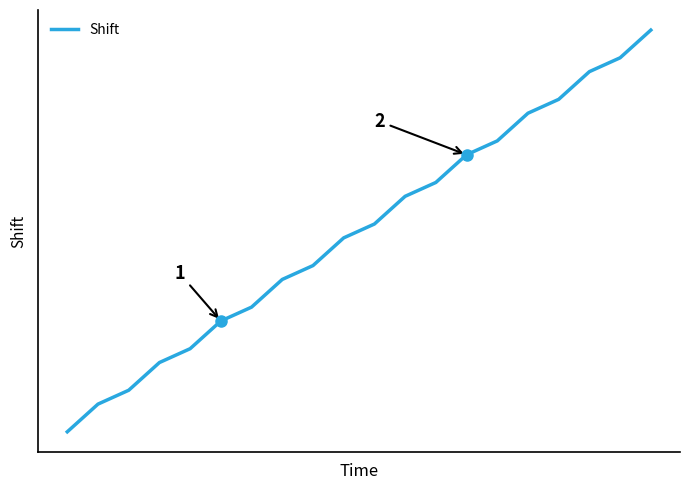

What is the difference between the maximum and minimum values?

29